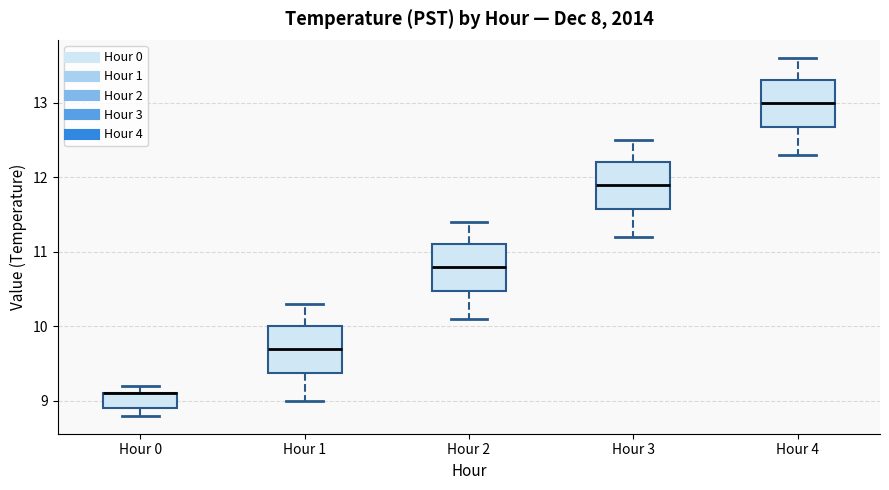

Where is the upper edge of the box for Hour 2 on the y-axis? The values are not printed on the chart, so give them approximately, as read against the axis.

11.1